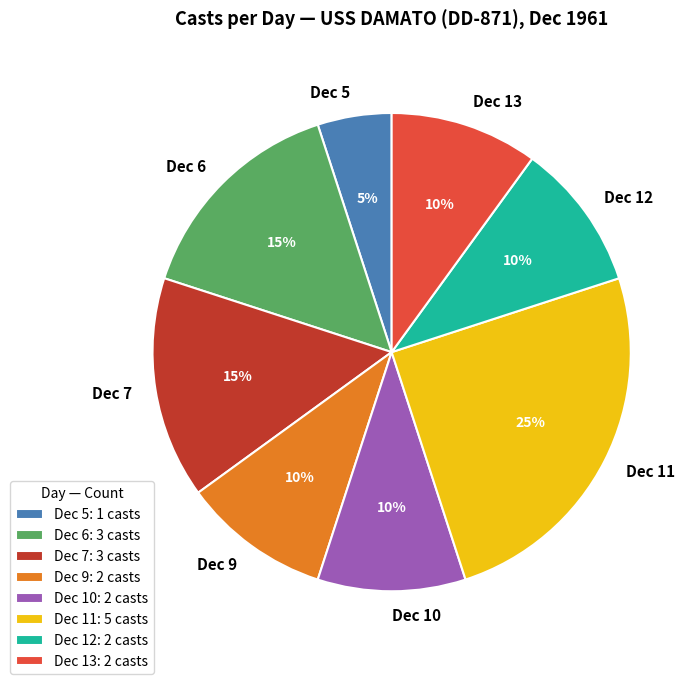

Combined, do Dec 6 and Dec 5 account for over 50%?

No